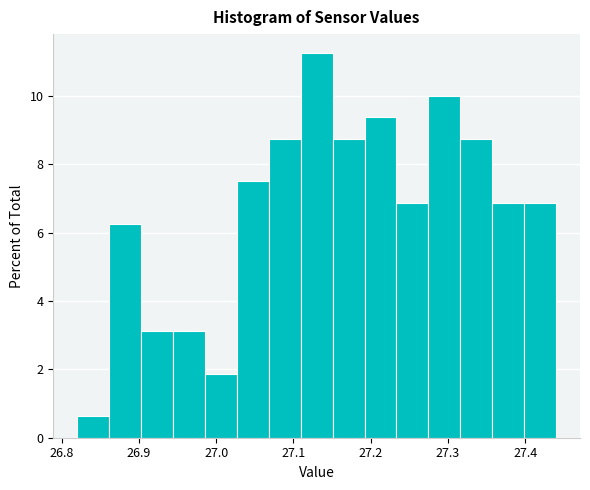

How tall is the bar that spans 27.23 to 27.27 on the x-axis? Neither the bar edges nor the heights are printed on the chart, so give them approximately, as read against the axes.

6.8